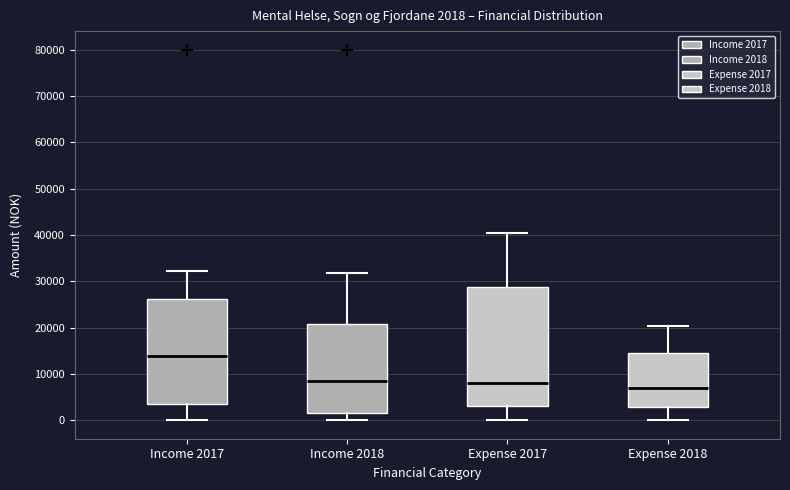

Which box is the tallest, from its lower edge to its upper edge?

Expense 2017